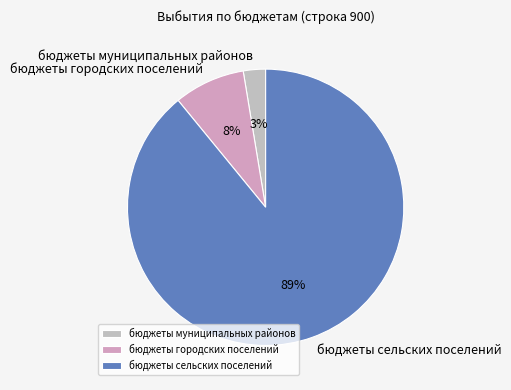

Rank the categories by value from highest to lowest.

бюджеты сельских поселений, бюджеты городских поселений, бюджеты муниципальных районов